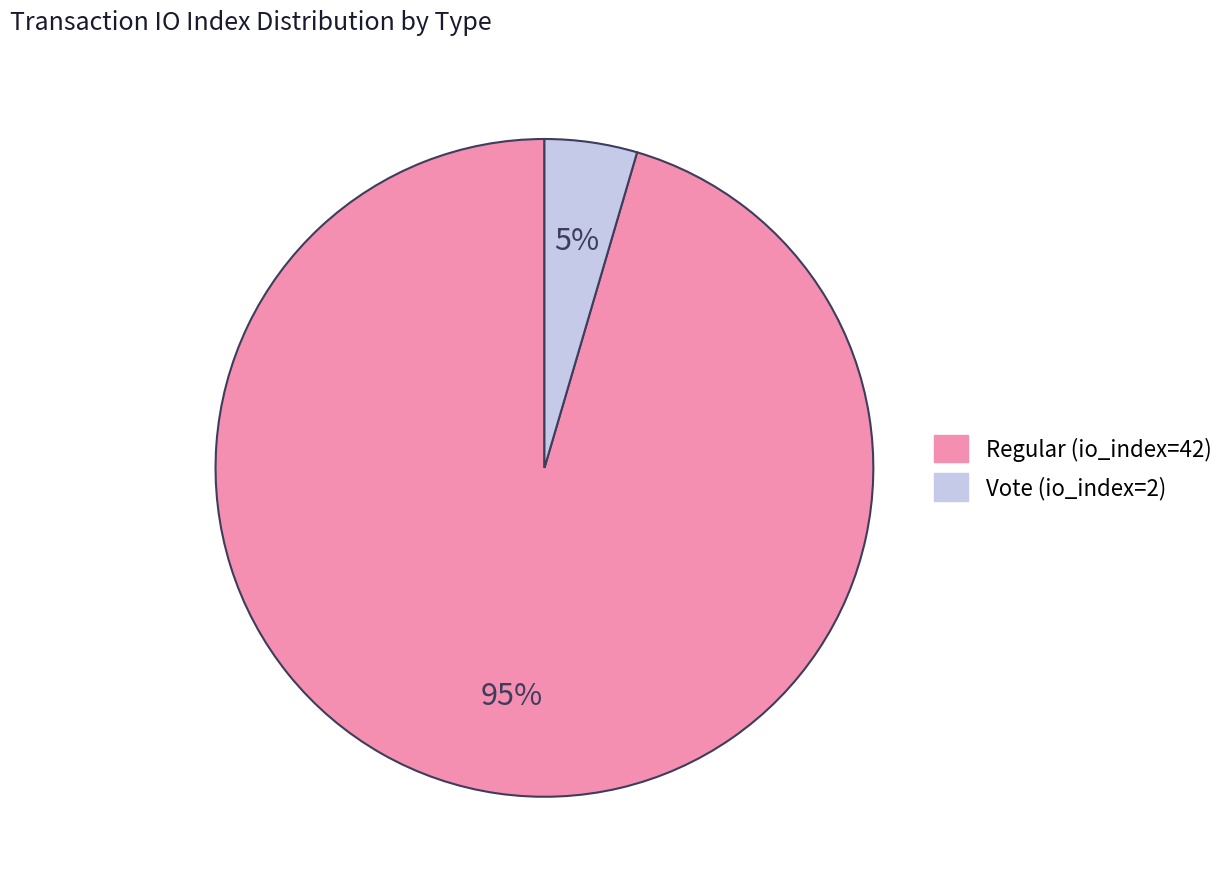

Do Vote (io_index=2) and Regular (io_index=42) together represent more than half of the pie?

Yes